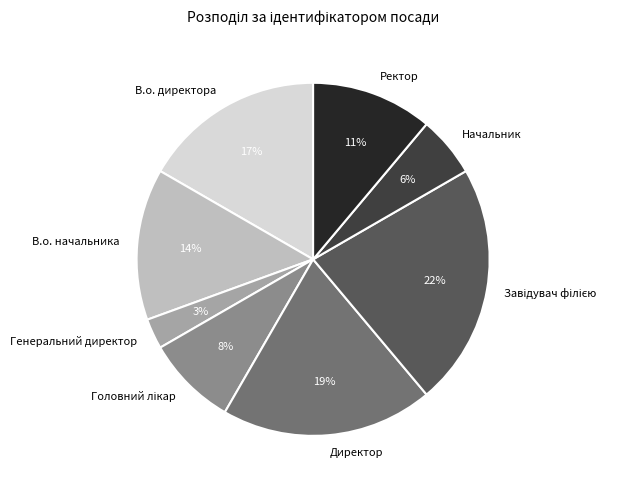

Do В.о. начальника and Директор together represent more than half of the pie?

No